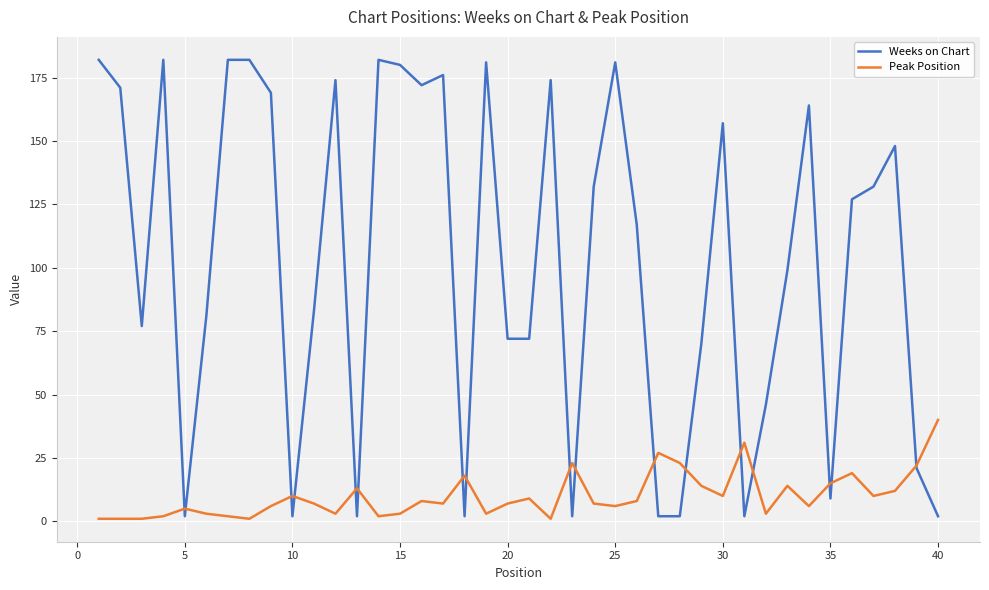

Which series has the largest range (max minus min)?

Weeks on Chart